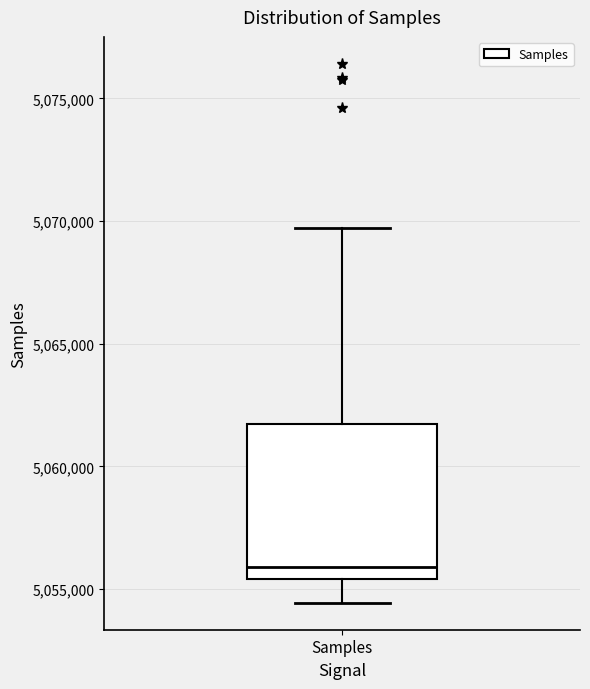

Read this box plot against the y-axis: the position of the median line, the range covered by the box, and the ends of both whiskers. The values are not printed on the chart, so give them approximately, as read against the axis.

median 5056000, box 5055500 to 5061500, whiskers 5054500 to 5069500